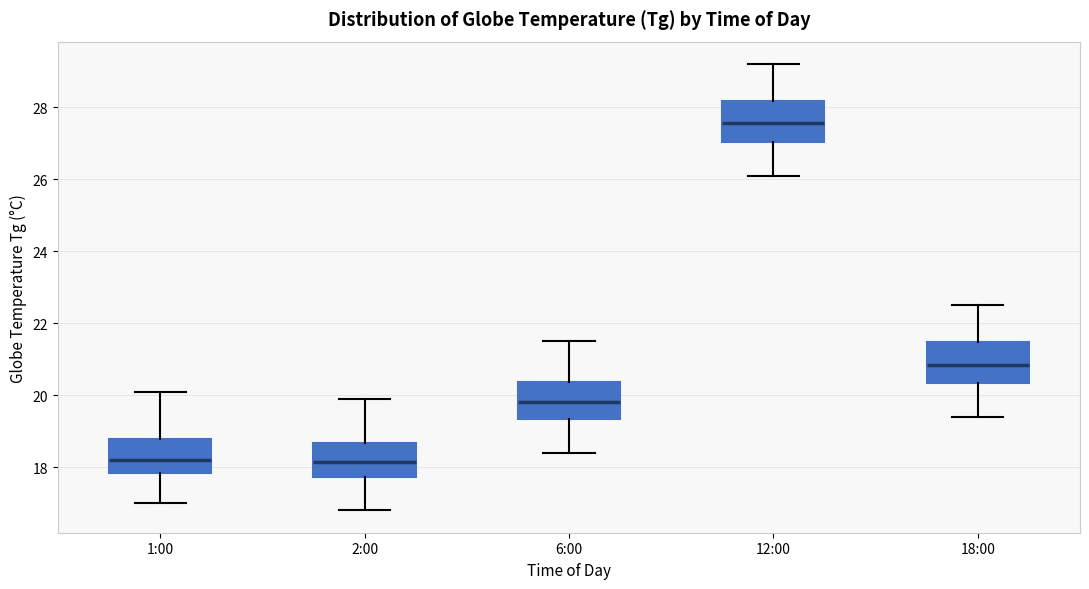

Reading left to right, read every box against the y-axis: the position of its median line, the range the box covers, and the ends of its whiskers. The values are not printed on the chart, so give them approximately, as read against the axis.

1:00: median 18.2, box 17.8 to 18.8, whiskers 17.0 to 20.2
2:00: median 18.2, box 17.8 to 18.6, whiskers 16.8 to 20.0
6:00: median 19.8, box 19.4 to 20.4, whiskers 18.4 to 21.6
12:00: median 27.6, box 27.0 to 28.2, whiskers 26.2 to 29.2
18:00: median 20.8, box 20.4 to 21.4, whiskers 19.4 to 22.6